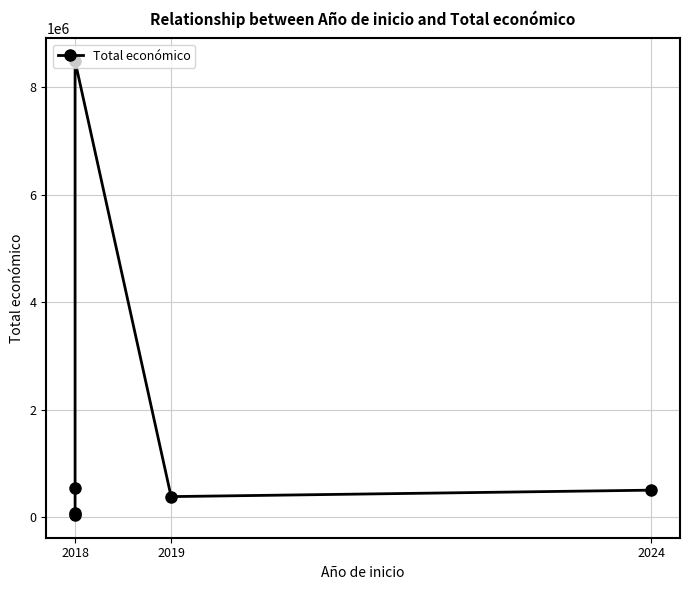

What value does the data have at 2018?

8484999